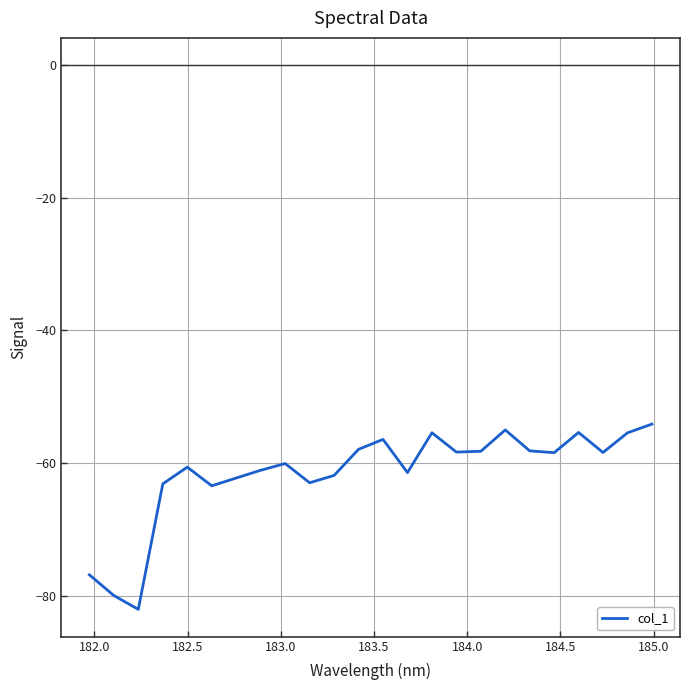

What is the minimum value shown in the chart?

-82.1